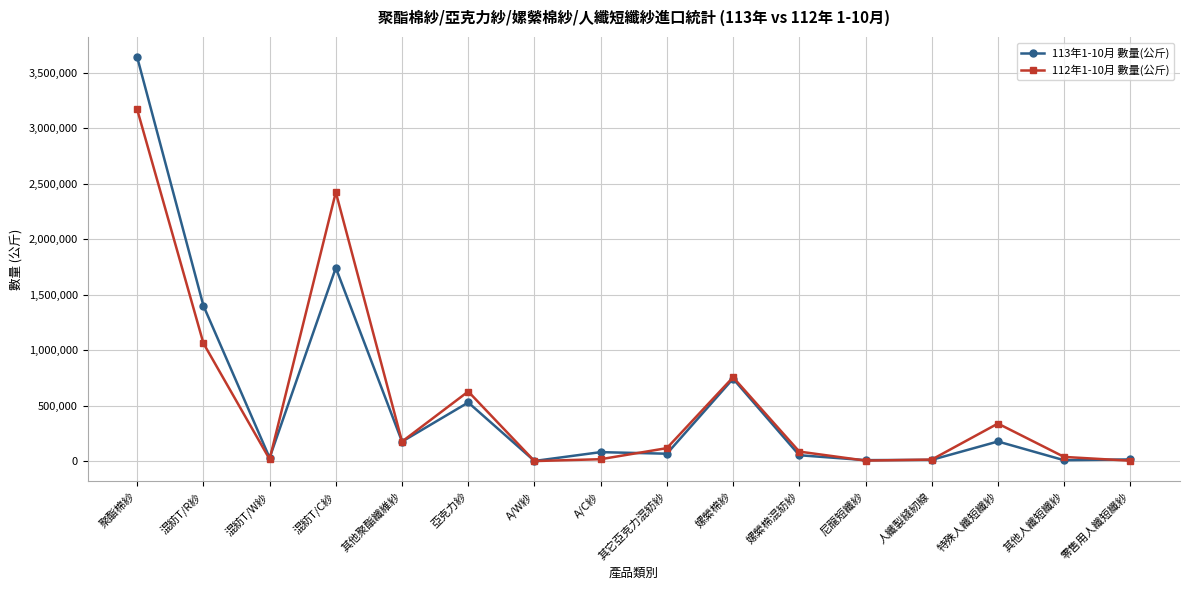

Does the chart have visible grid lines?

Yes